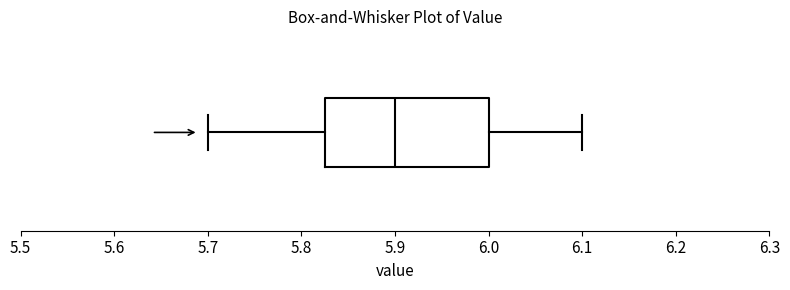

Transcribe this box plot: give where the median line is, the range the box spans, and where the two whiskers end, as read against the x-axis. The values are not printed on the chart, so give them approximately, as read against the axis.

median 5.90, box 5.83 to 6.00, whiskers 5.70 to 6.10